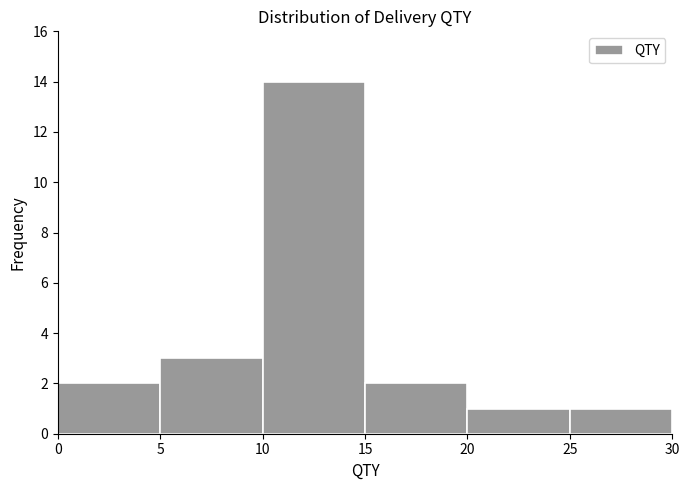

What is the height of the bar covering 25 to 30 on the x-axis? The values are not printed on the chart, so give them approximately, as read against the axis.

1